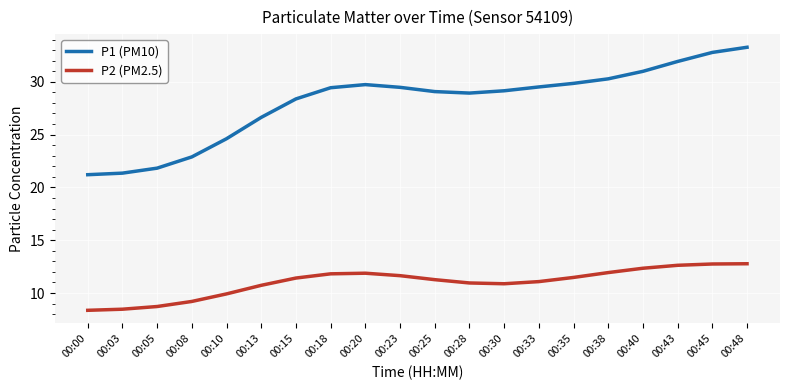

True or false: P1 (PM10) and P2 (PM2.5) intersect in this chart.

False